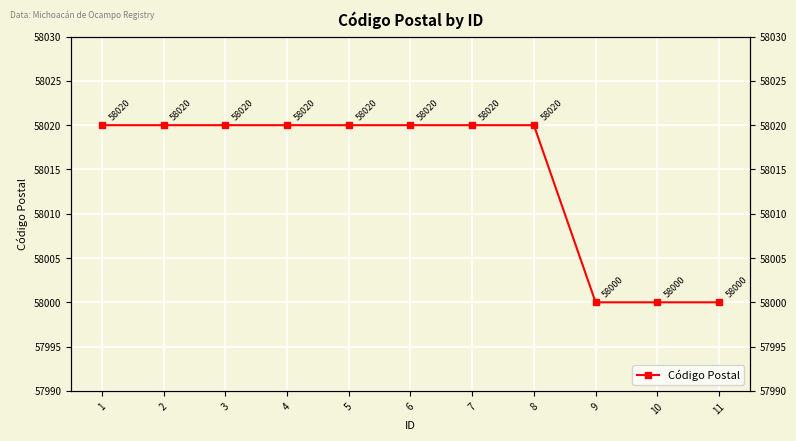

Reading right to left, extract all data points from this chart.

11=58000	10=58000	9=58000	8=58020	7=58020	6=58020	5=58020	4=58020	3=58020	2=58020	1=58020